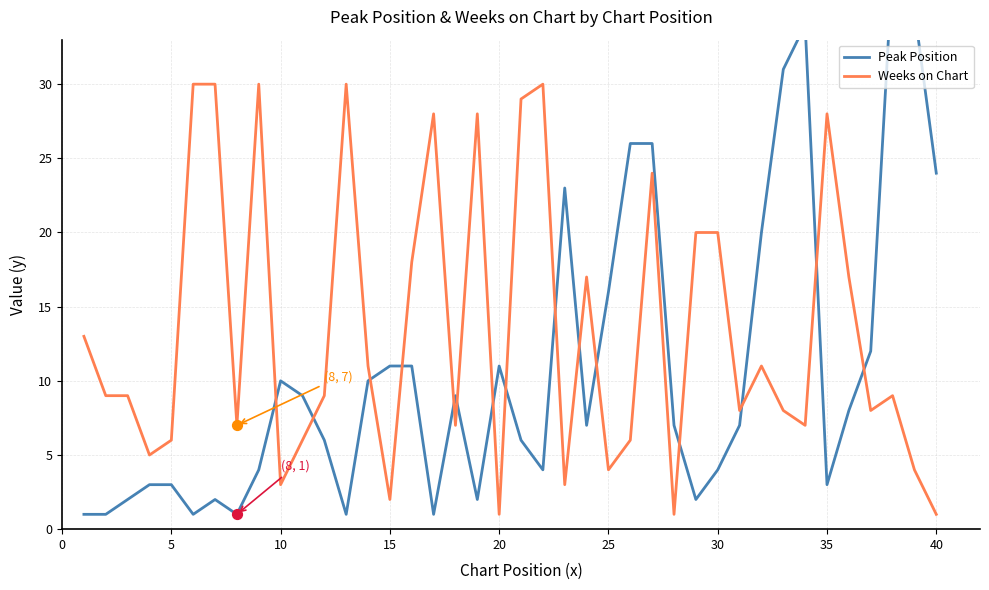

The Weeks on Chart series shows 2 at 5. True or false?

False